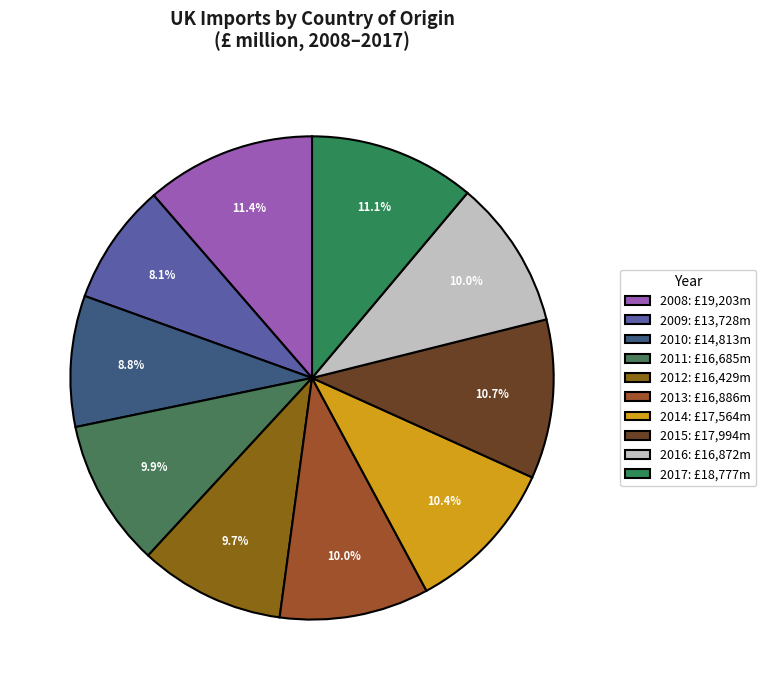

Which category has the smallest portion of the pie?

2009